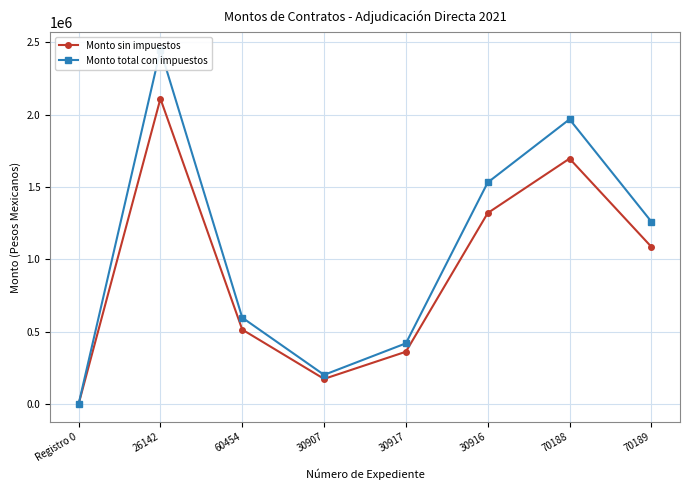

What is the difference between the second highest and minimum values in the Monto sin impuestos series?

1697163.6